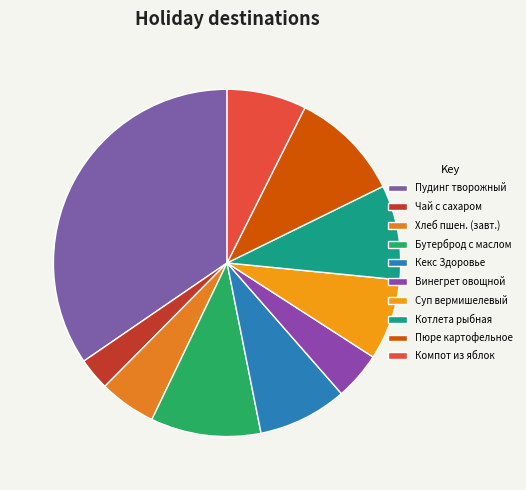

Which slice is the largest?

Пудинг творожный